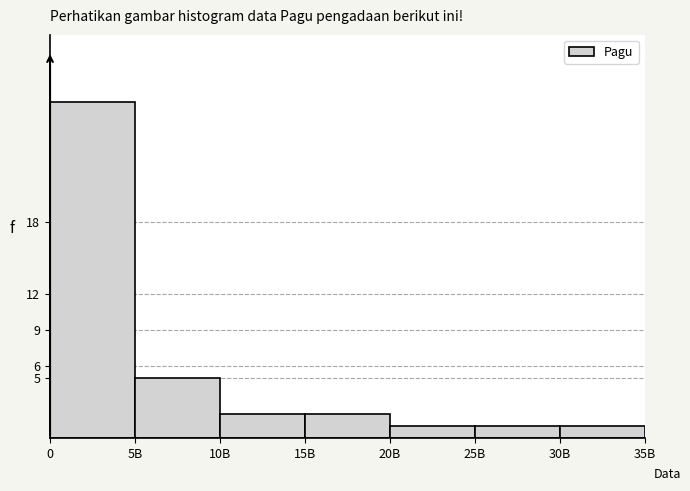

Reading left to right, extract all data points from this chart.

28	5	2	2	1	1	1